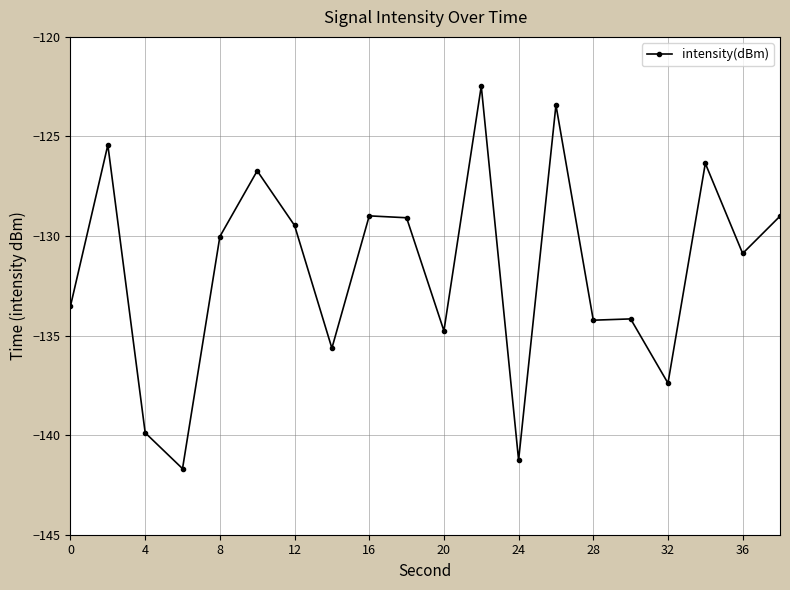

How many lines are shown in the chart?

1